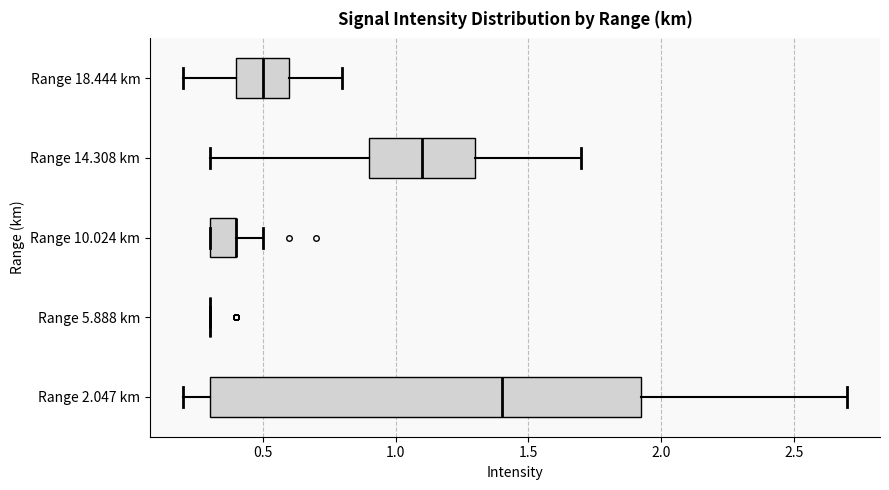

Where does the left whisker of the box for Range 18.444 km end on the x-axis? The values are not printed on the chart, so give them approximately, as read against the axis.

0.20